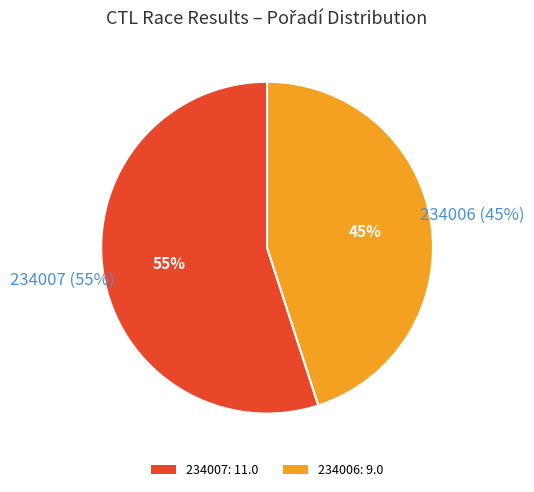

Does 234007 represent more than half of the total?

Yes